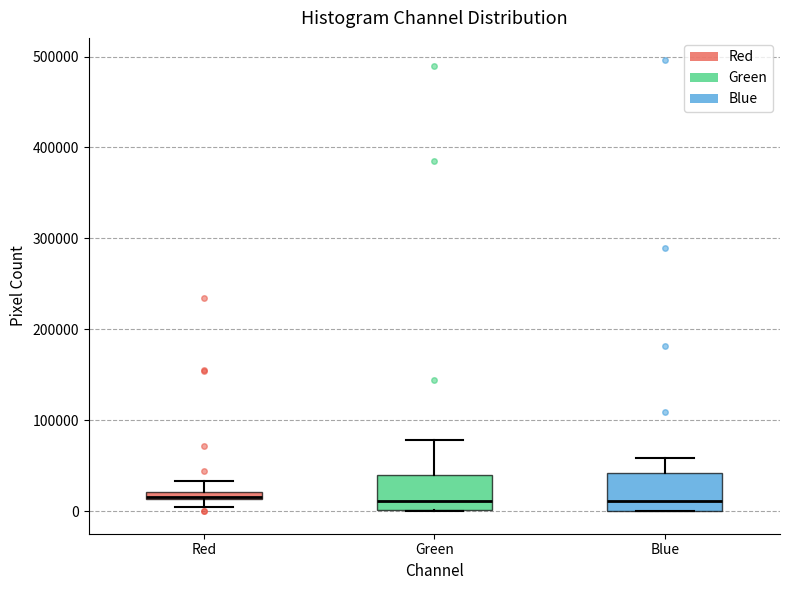

Where is the lower edge of the box for Blue on the y-axis? The values are not printed on the chart, so give them approximately, as read against the axis.

0